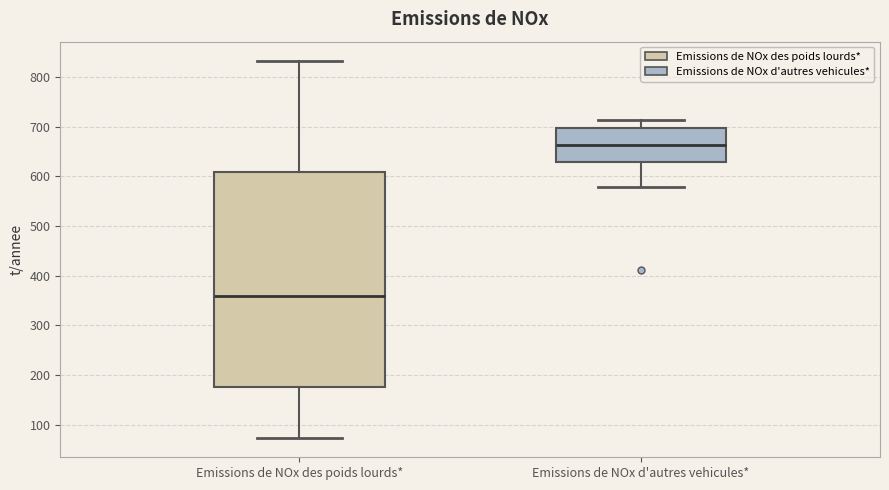

Comparing the boxes themselves (not the whiskers), which one is the tallest?

Emissions de NOx des poids lourds*